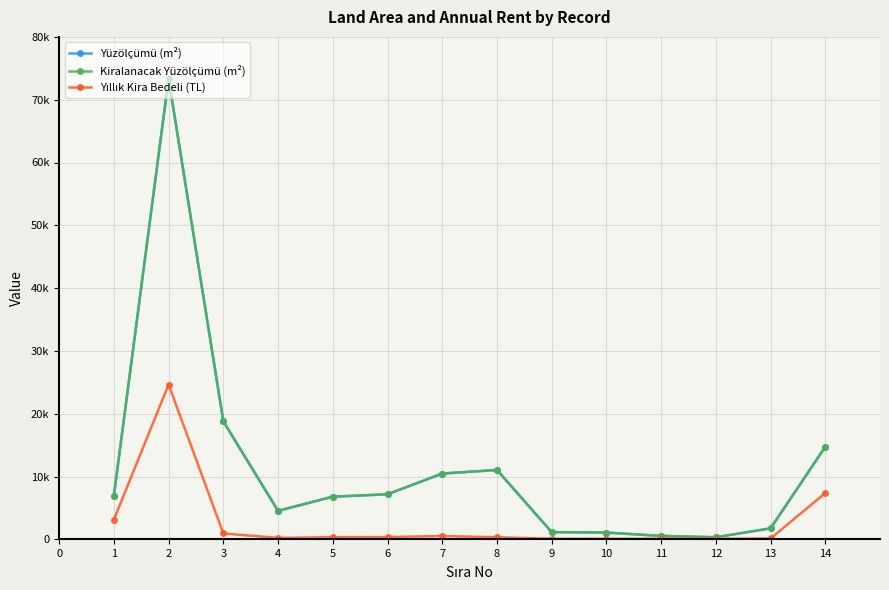

Rank the series at 1 from highest to lowest value.

Yüzölçümü (m²), Kiralanacak Yüzölçümü (m²), Yıllık Kira Bedeli (TL)